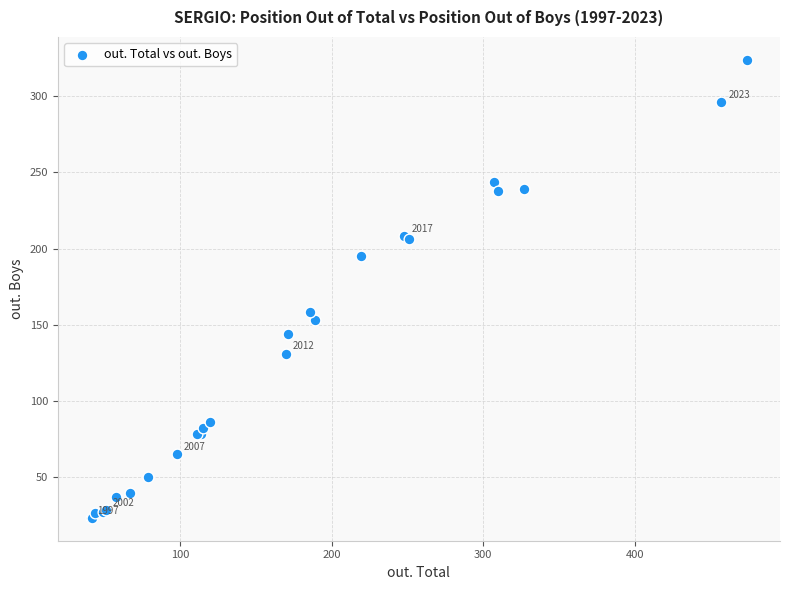

What Y value in the scatter plot is closest to 173?

158